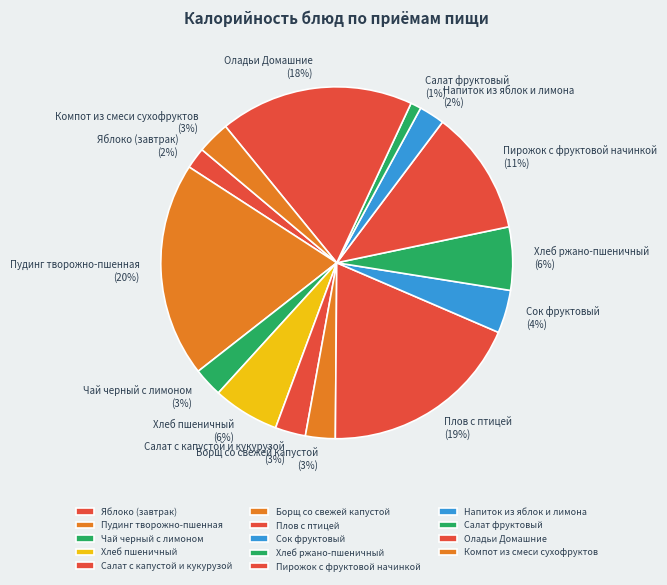

Combined, do Чай черный с лимоном and Пирожок с фруктовой начинкой account for over 50%?

No